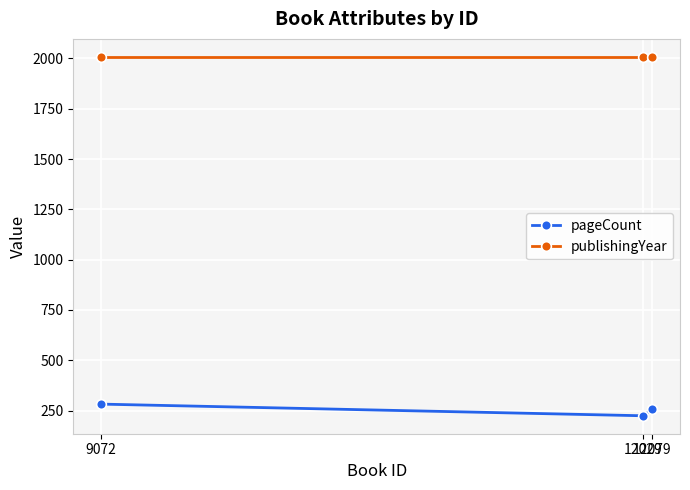

Which series has the largest total across all categories?

publishingYear